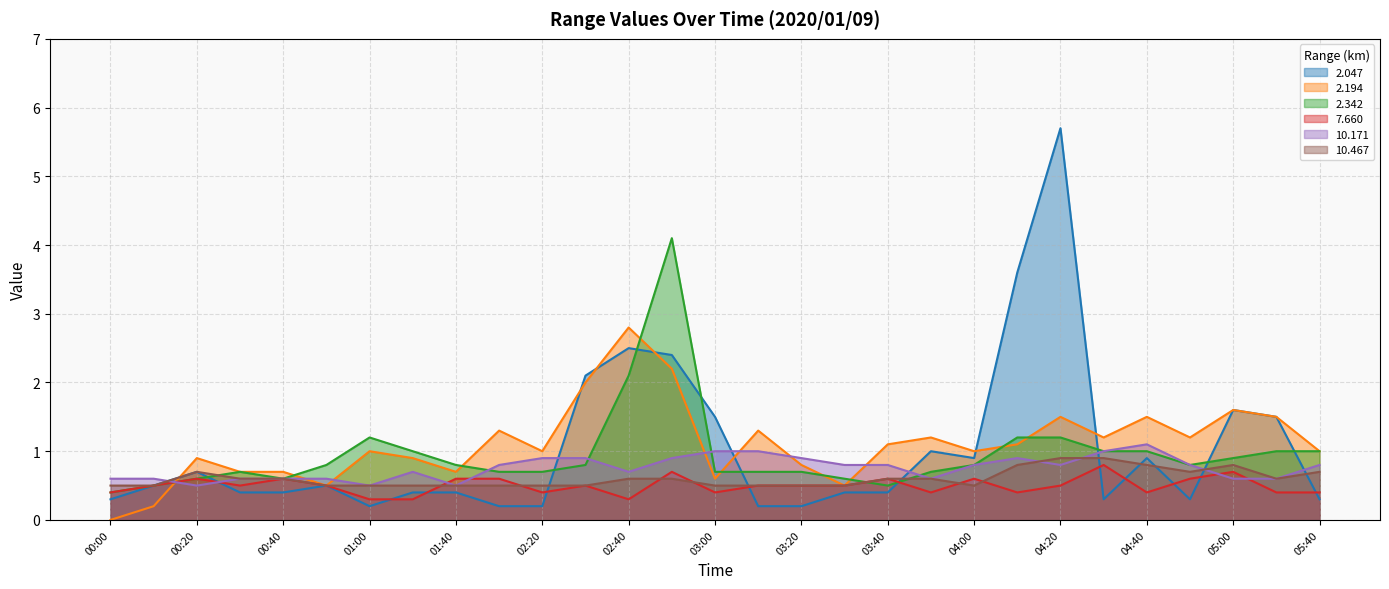

What is the maximum value for 2.342?

4.1